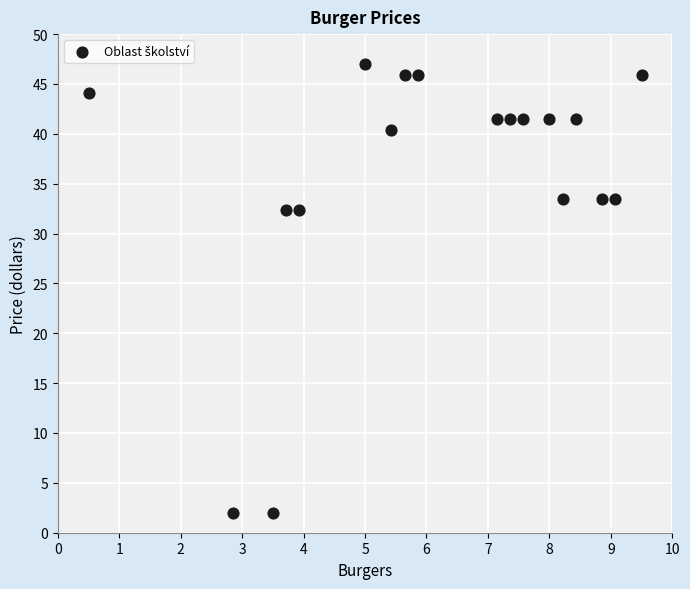

What is the range of Y values (max minus min)?

45.0